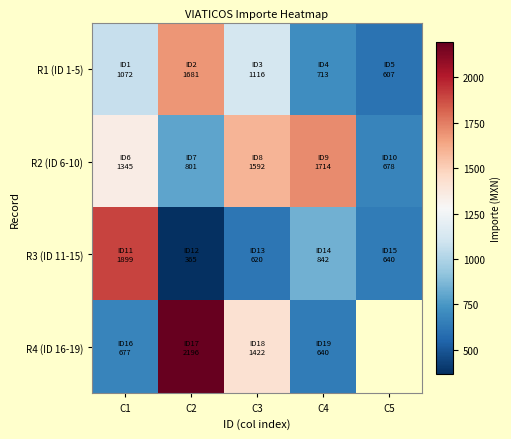

At how many categories does at least one series exceed 1429?

4